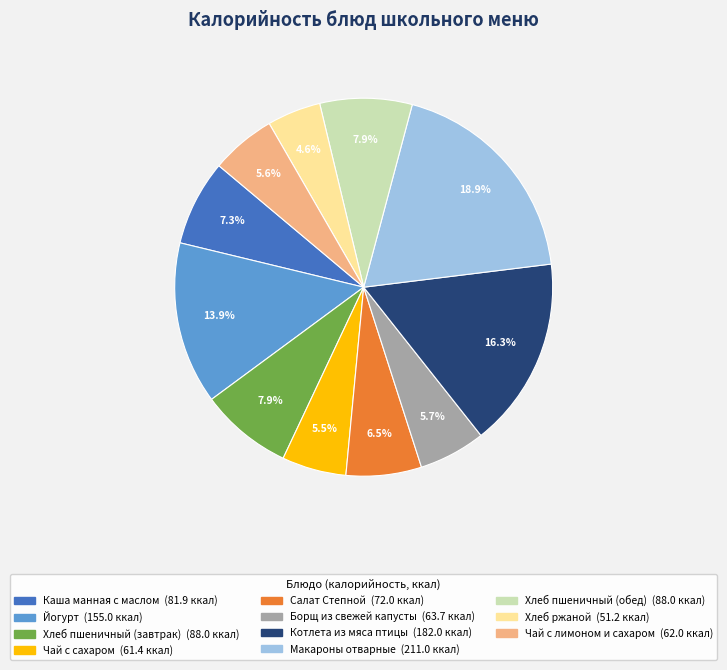

To the nearest percent, what percentage of the pie is Макароны отварные?

19%